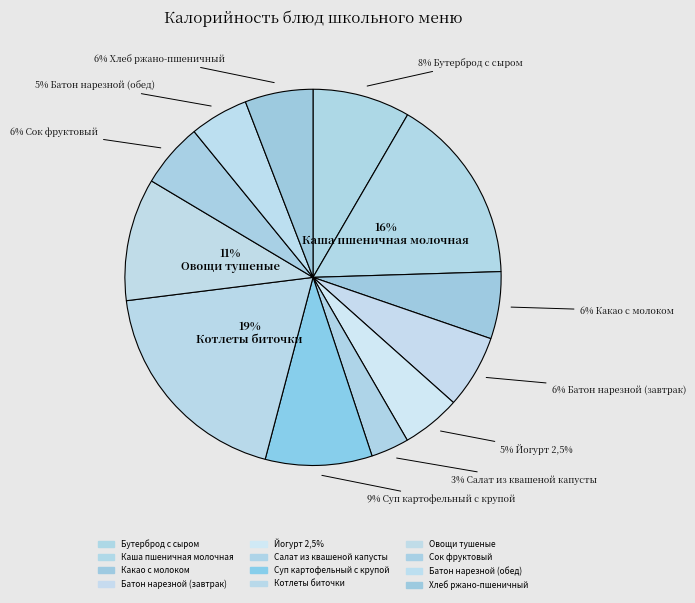

How many slices are in this pie chart?

12